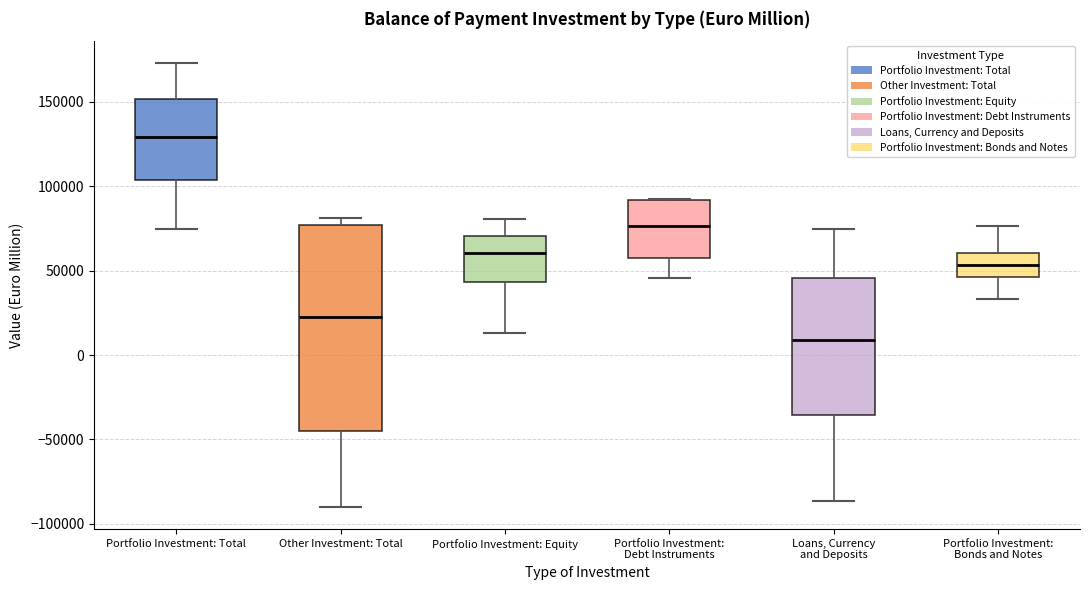

Where is the lower edge of the box for Portfolio Investment: Bonds and Notes on the y-axis? The values are not printed on the chart, so give them approximately, as read against the axis.

45000